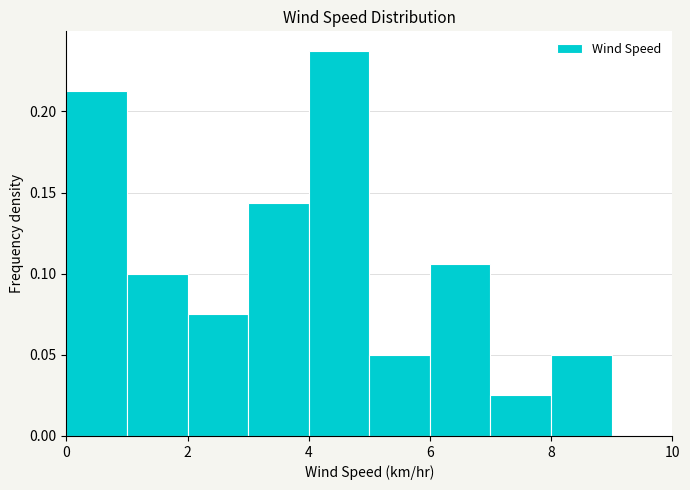

What is the height of the bar covering 1 to 2 on the x-axis? The values are not printed on the chart, so give them approximately, as read against the axis.

0.100